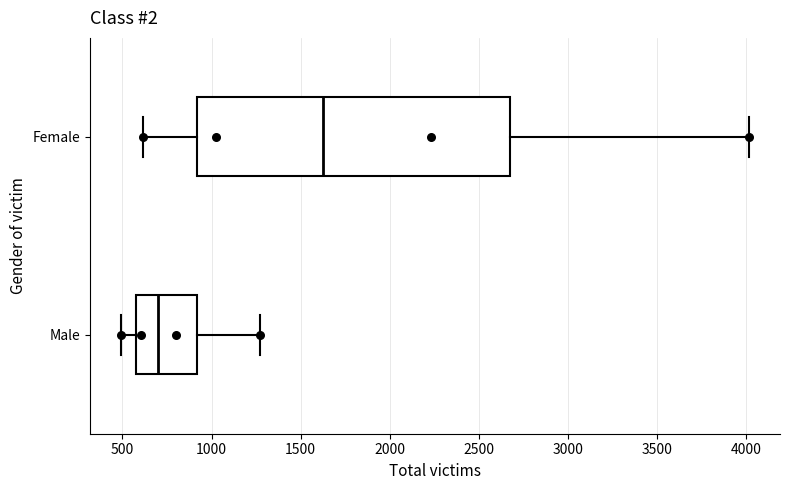

Reading bottom to top, transcribe this box plot: for each box, give where its median line is, the range the box spans, and where its two whiskers end, as read against the x-axis. The values are not printed on the chart, so give them approximately, as read against the axis.

Male: median 700, box 600 to 900, whiskers 500 to 1250
Female: median 1650, box 900 to 2700, whiskers 600 to 4000